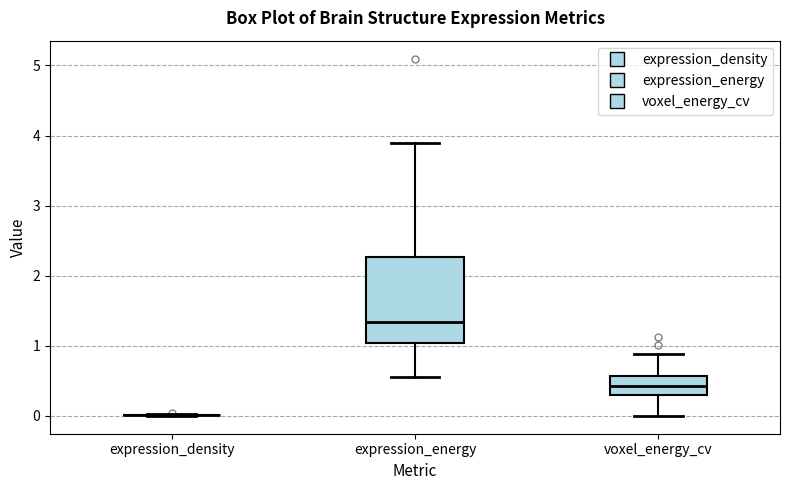

Reading left to right, read every box against the y-axis: the position of its median line, the range the box covers, and the ends of its whiskers. The values are not printed on the chart, so give them approximately, as read against the axis.

expression_density: box collapsed to a line at 0.0, whiskers 0.0 to 0.0
expression_energy: median 1.3, box 1.0 to 2.3, whiskers 0.6 to 3.9
voxel_energy_cv: median 0.4, box 0.3 to 0.6, whiskers 0.0 to 0.9